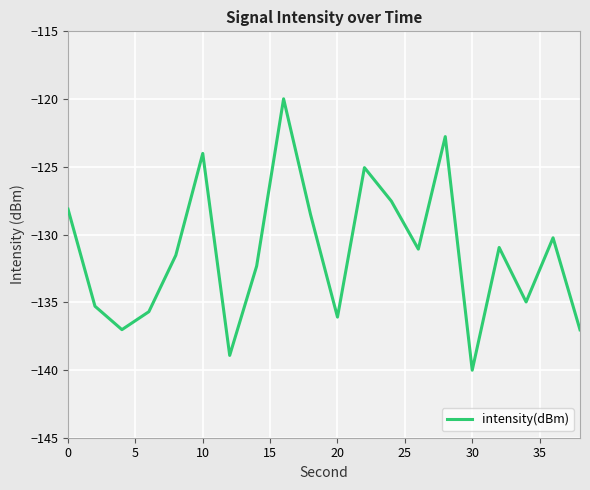

What is the difference between the maximum and minimum values?

20.0